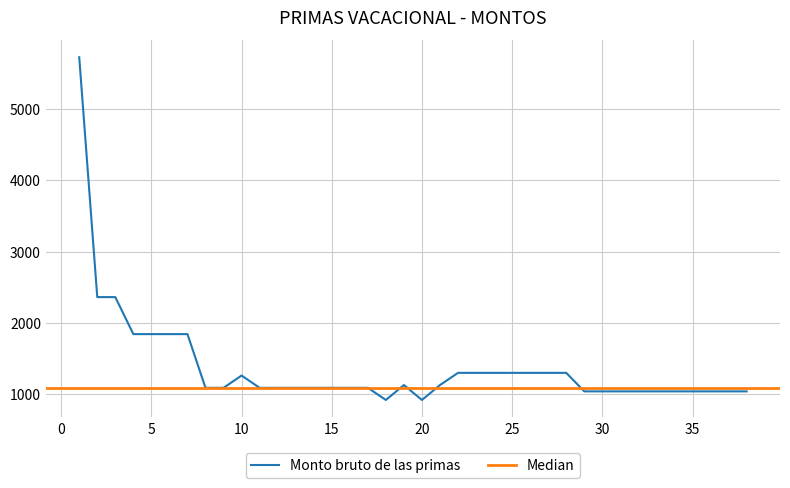

Rank the categories by value from highest to lowest.

1, 2, 3, 4, 5, 6, 7, 22, 23, 24, 25, 26, 27, 28, 10, 19, 21, 8, 9, 11, 12, 13, 14, 15, 16, 17, 29, 30, 31, 32, 33, 34, 35, 36, 37, 38, 18, 20